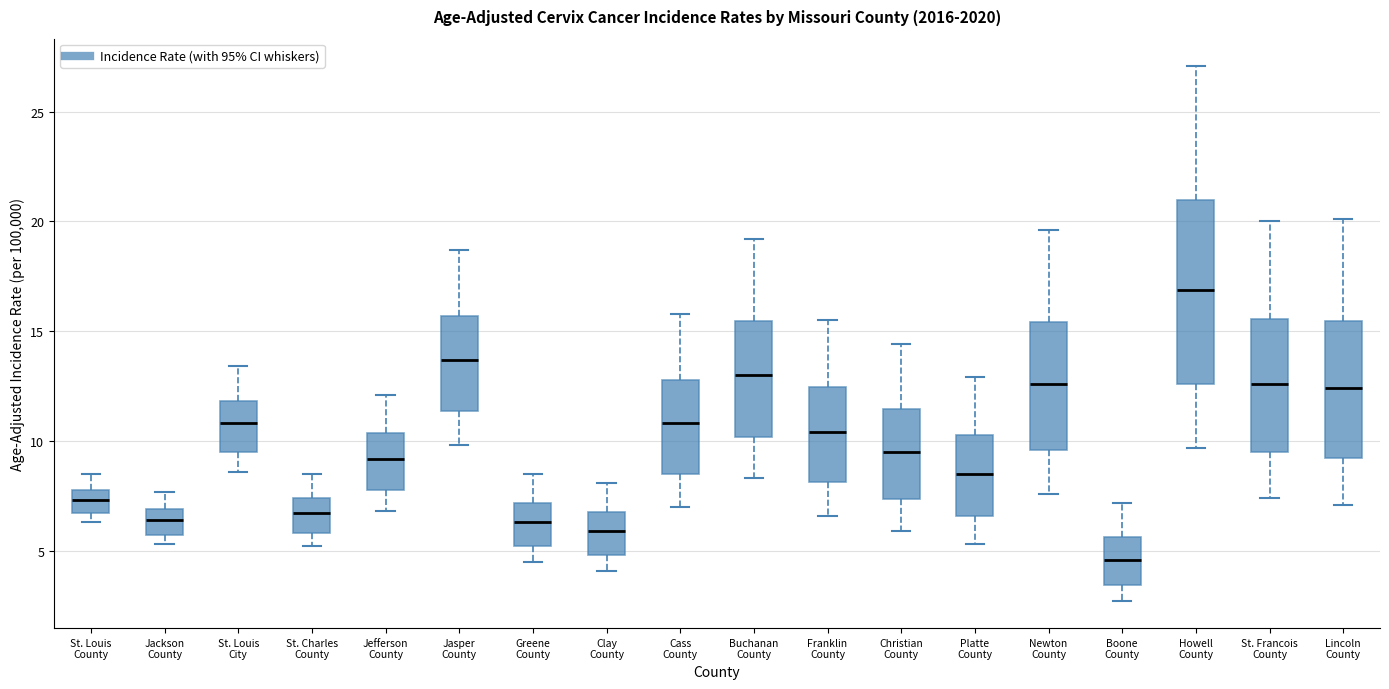

Reading left to right, read every box against the y-axis: the position of its median line, the range the box covers, and the ends of its whiskers. The values are not printed on the chart, so give them approximately, as read against the axis.

St. Louis County: median 7.5, box 6.5 to 8.0, whiskers 6.5 (just below the box's lower edge) to 8.5
Jackson County: median 6.5, box 5.5 to 7.0, whiskers 5.5 (just below the box's lower edge) to 7.5
St. Louis City: median 11.0, box 9.5 to 12.0, whiskers 8.5 to 13.5
St. Charles County: median 6.5, box 6.0 to 7.5, whiskers 5.0 to 8.5
Jefferson County: median 9.0, box 8.0 to 10.5, whiskers 7.0 to 12.0
Jasper County: median 13.5, box 11.5 to 15.5, whiskers 10.0 to 18.5
Greene County: median 6.5, box 5.0 to 7.0, whiskers 4.5 to 8.5
Clay County: median 6.0, box 5.0 to 7.0, whiskers 4.0 to 8.0
Cass County: median 11.0, box 8.5 to 13.0, whiskers 7.0 to 16.0
Buchanan County: median 13.0, box 10.0 to 15.5, whiskers 8.5 to 19.0
Franklin County: median 10.5, box 8.0 to 12.5, whiskers 6.5 to 15.5
Christian County: median 9.5, box 7.5 to 11.5, whiskers 6.0 to 14.5
Platte County: median 8.5, box 6.5 to 10.5, whiskers 5.5 to 13.0
Newton County: median 12.5, box 9.5 to 15.5, whiskers 7.5 to 19.5
Boone County: median 4.5, box 3.5 to 5.5, whiskers 2.5 to 7.0
Howell County: median 17.0, box 12.5 to 21.0, whiskers 9.5 to 27.0
St. Francois County: median 12.5, box 9.5 to 15.5, whiskers 7.5 to 20.0
Lincoln County: median 12.5, box 9.0 to 15.5, whiskers 7.0 to 20.0